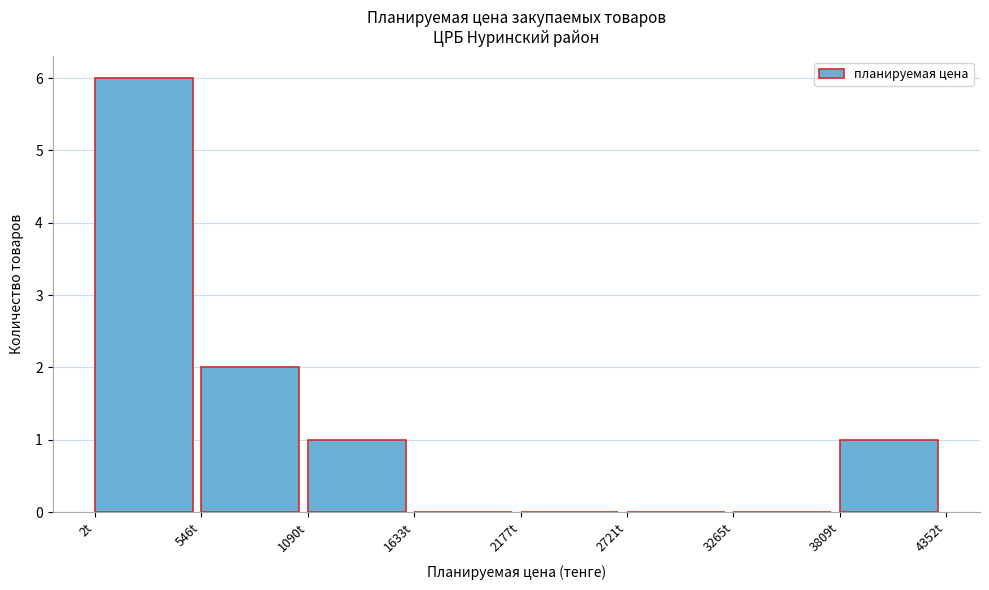

Reading left to right, list every bar in this chart as the range it spans on the x-axis followed by its height. Neither the bar edges nor the heights are printed on the chart, so give them approximately, as read against the axes.

0 to 500: 6
500 to 1100: 2
1100 to 1600: 1
1600 to 2200: 0
2200 to 2700: 0
2700 to 3300: 0
3300 to 3800: 0
3800 to 4400: 1